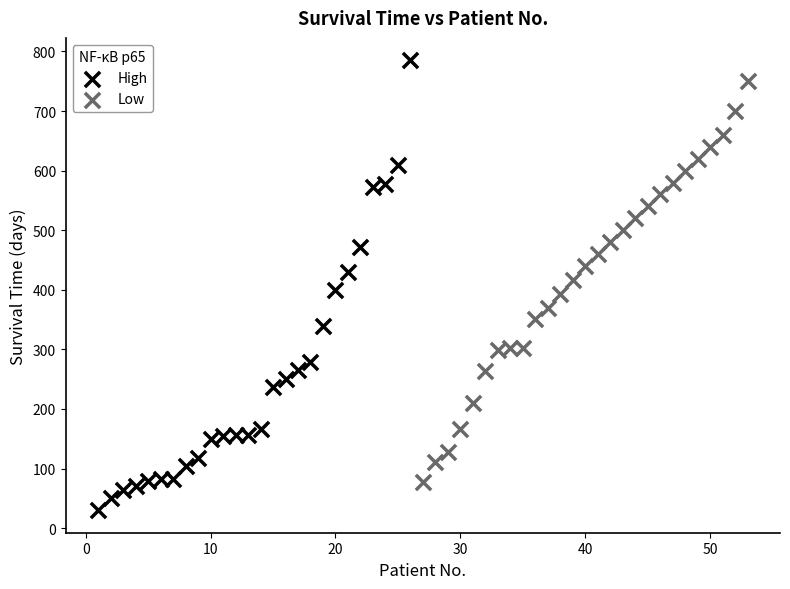

Which series reaches the minimum Y coordinate?

High